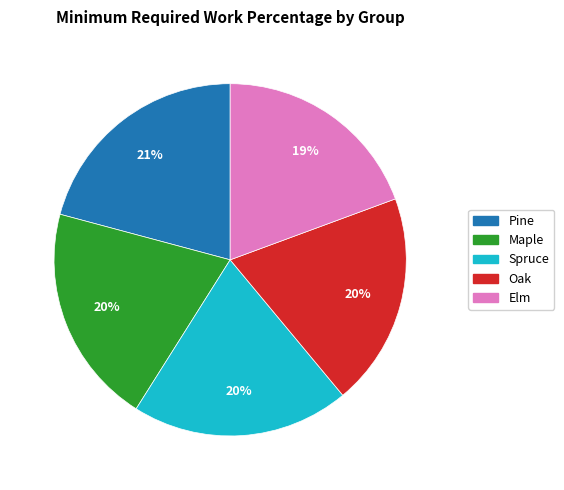

What percentage is the Oak slice, to the nearest percent?

20%